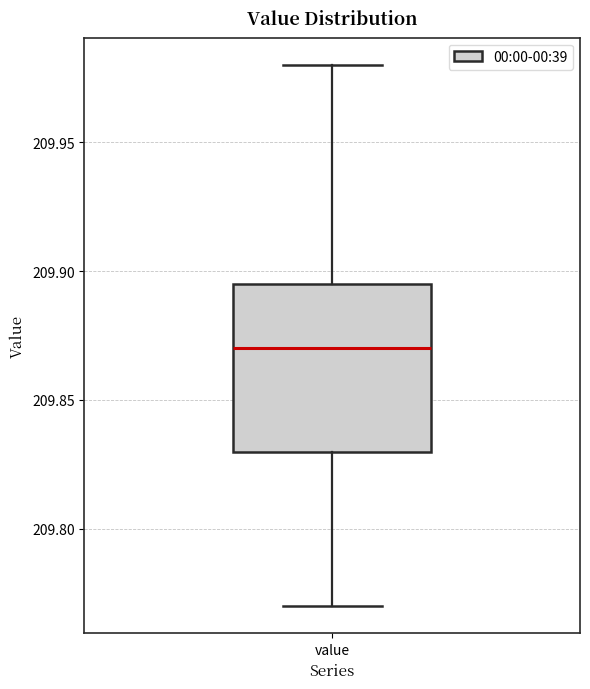

Where does the lower whisker of the box for value end on the y-axis? The values are not printed on the chart, so give them approximately, as read against the axis.

209.770